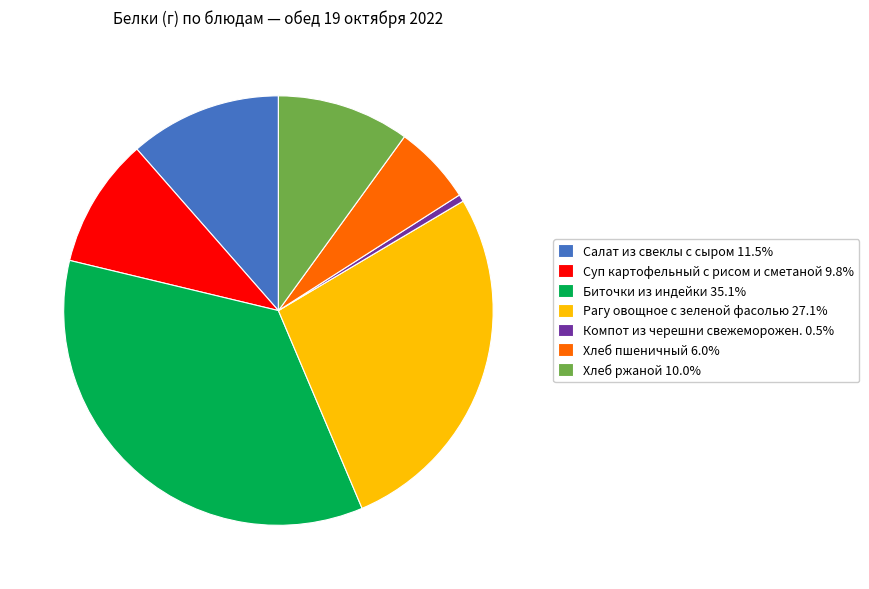

Do Биточки из индейки 35.1% and Компот из черешни свежеморожен. 0.5% together represent more than half of the pie?

No